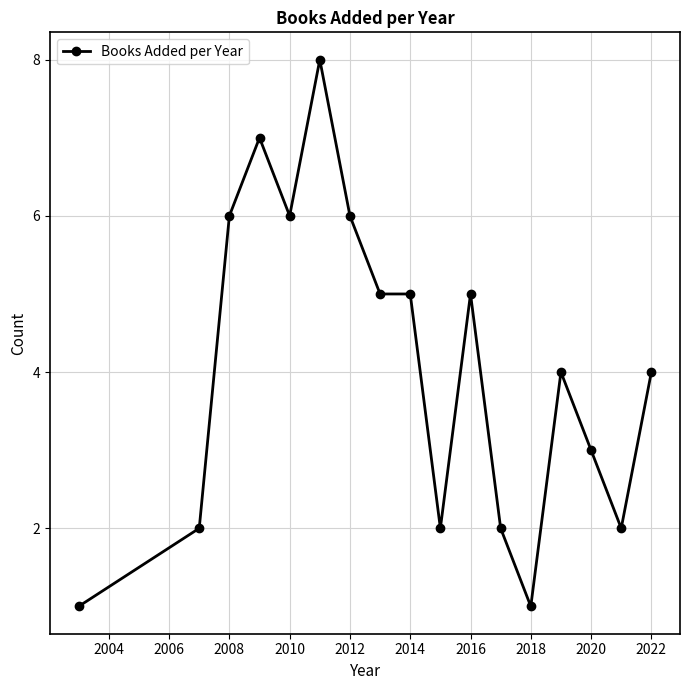

What is the value of the 9th point from the left?

5